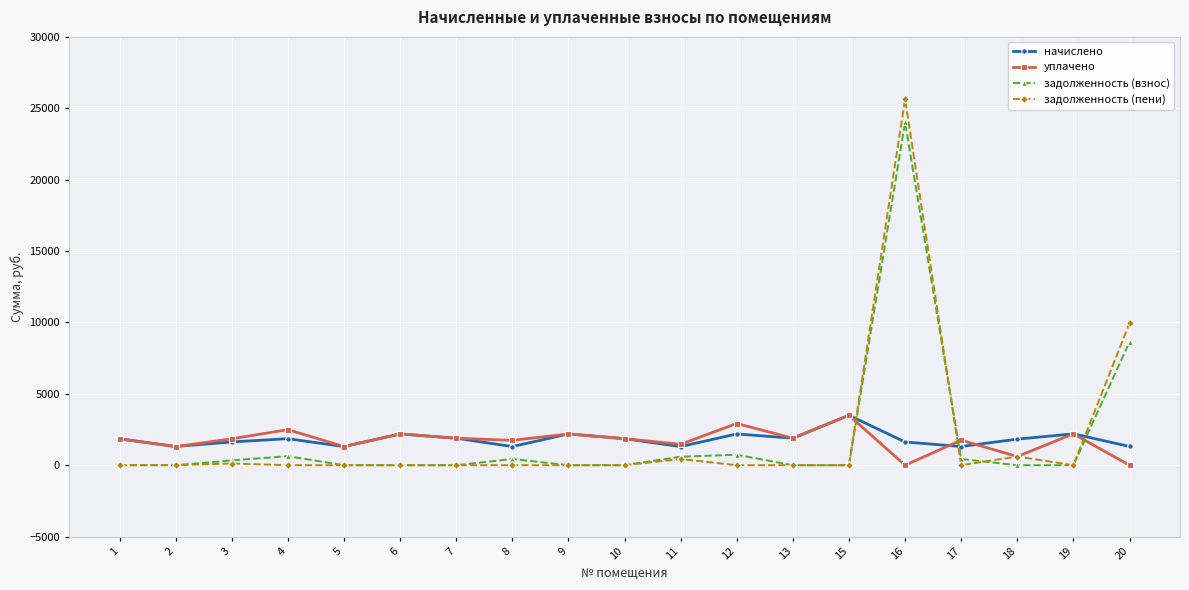

What is the difference between the highest and lowest values at 6?

2190.1